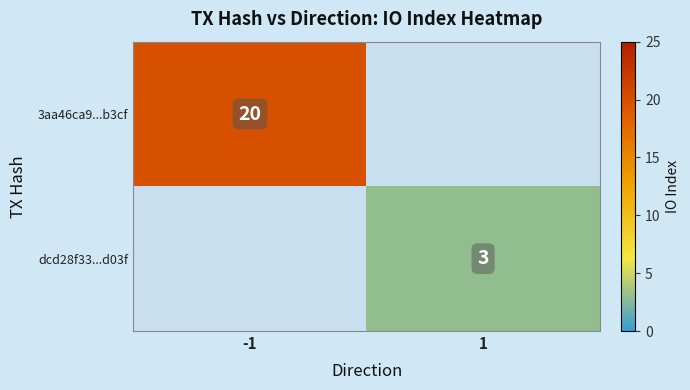

The value of 3aa46ca9...b3cf at -1 is 20. True or false?

True